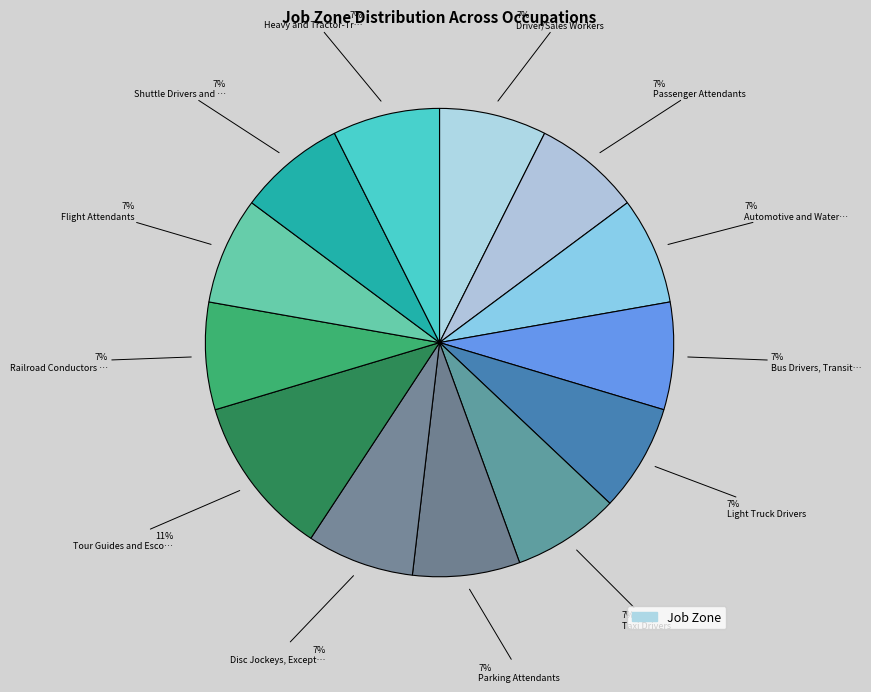

How many slices are in this pie chart?

13